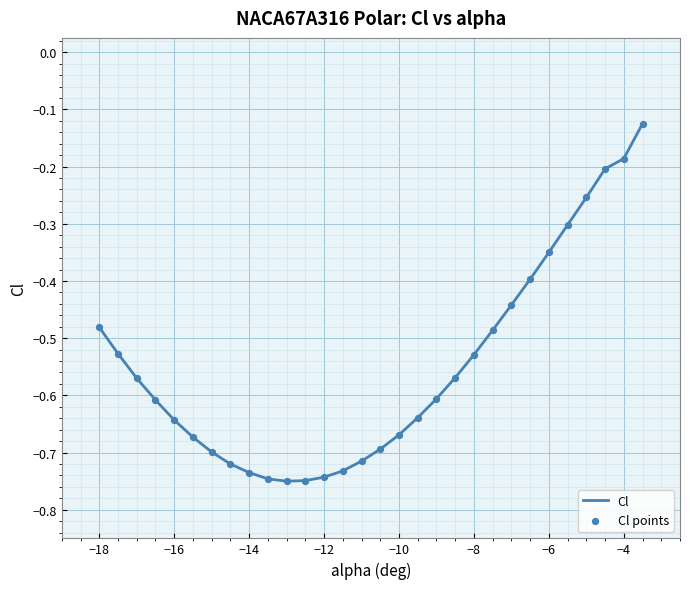

What is the difference between the maximum and minimum values?

0.6